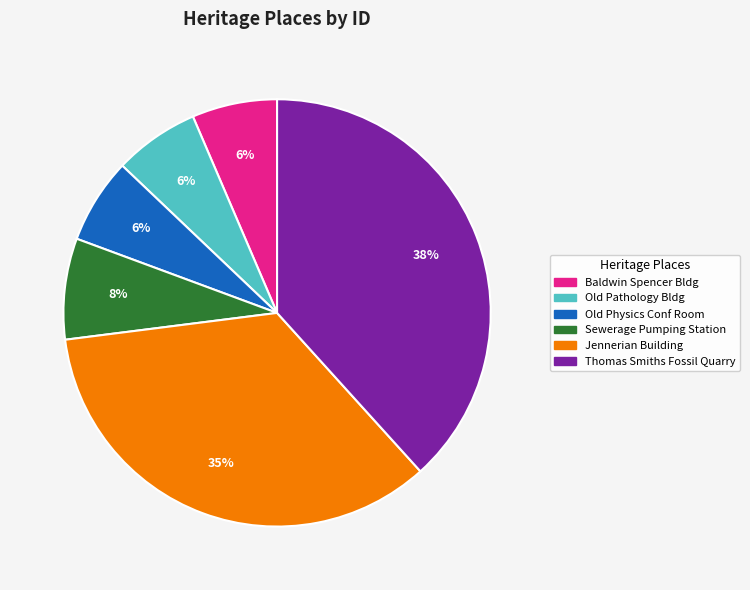

Is there a majority slice in this chart?

No